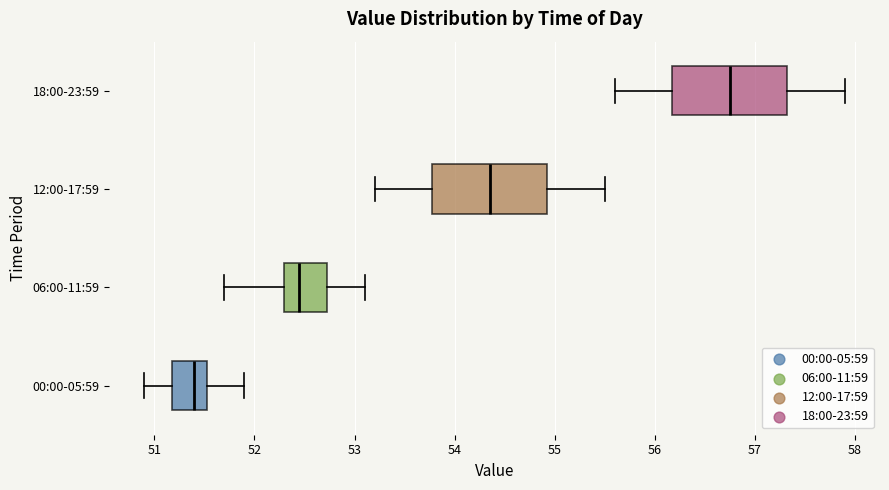

Reading bottom to top, transcribe this box plot: for each box, give where its median line is, the range the box spans, and where its two whiskers end, as read against the x-axis. The values are not printed on the chart, so give them approximately, as read against the axis.

00:00-05:59: median 51.4, box 51.2 to 51.5, whiskers 50.9 to 51.9
06:00-11:59: median 52.5, box 52.3 to 52.7, whiskers 51.7 to 53.1
12:00-17:59: median 54.4, box 53.8 to 54.9, whiskers 53.2 to 55.5
18:00-23:59: median 56.8, box 56.2 to 57.3, whiskers 55.6 to 57.9